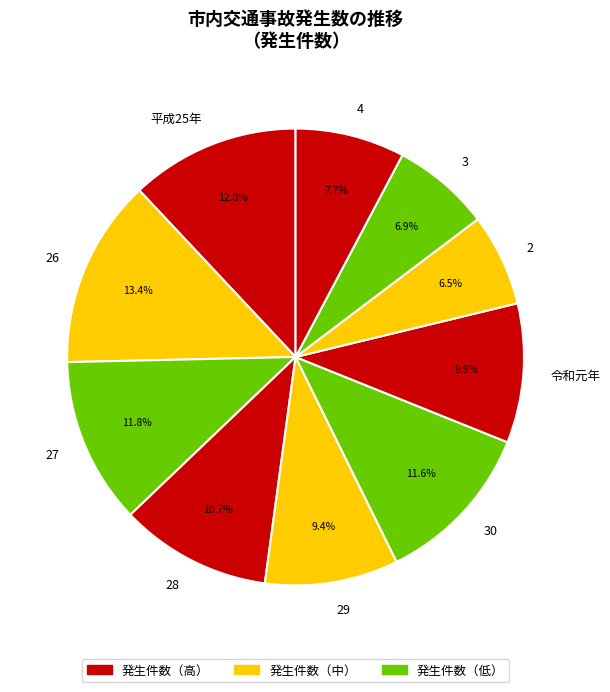

The 30 slice represents 12% of the pie. True or false?

True